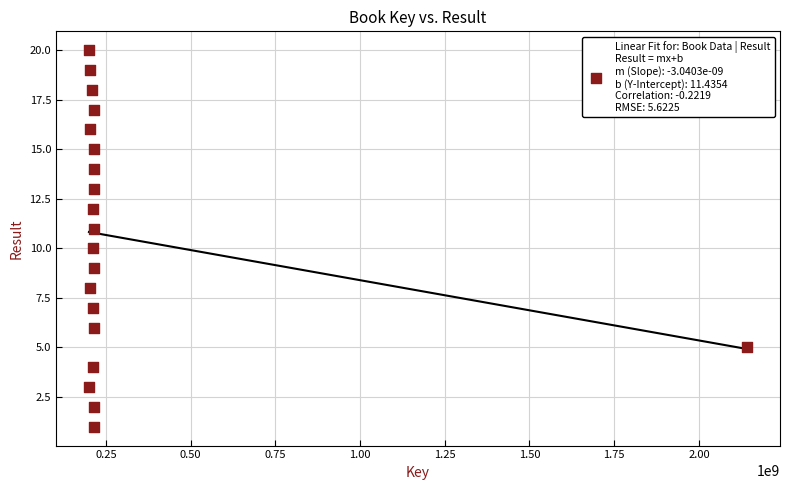

What is the range of Y values (max minus min)?

19